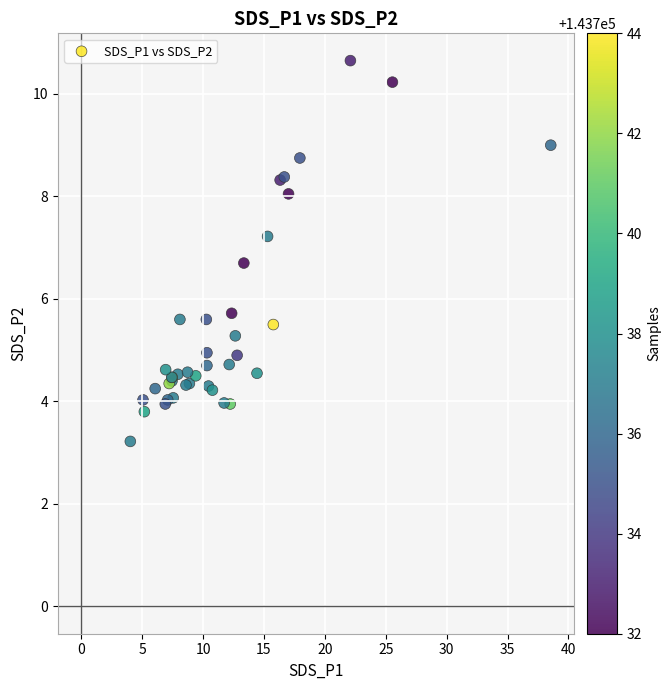

What Y value in the scatter plot is closest to 6?

5.7